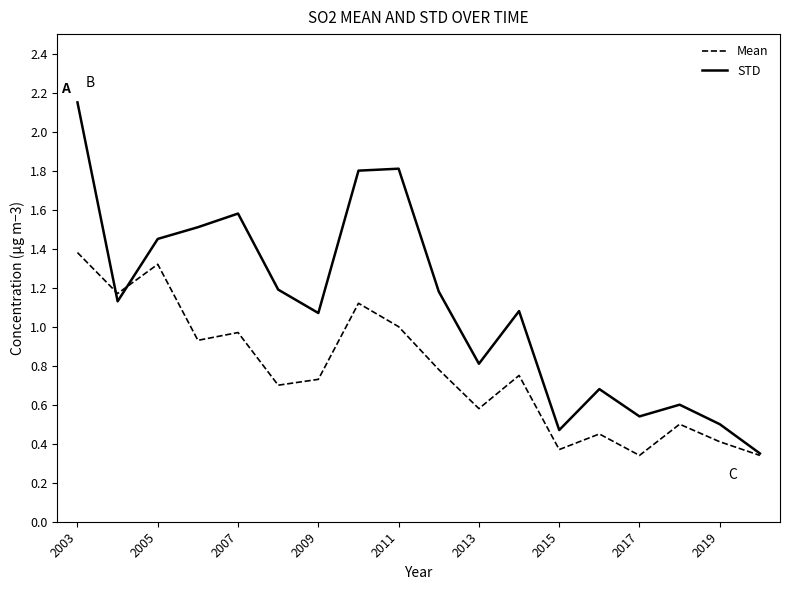

Rank the series by their maximum value, from highest to lowest.

STD, Mean